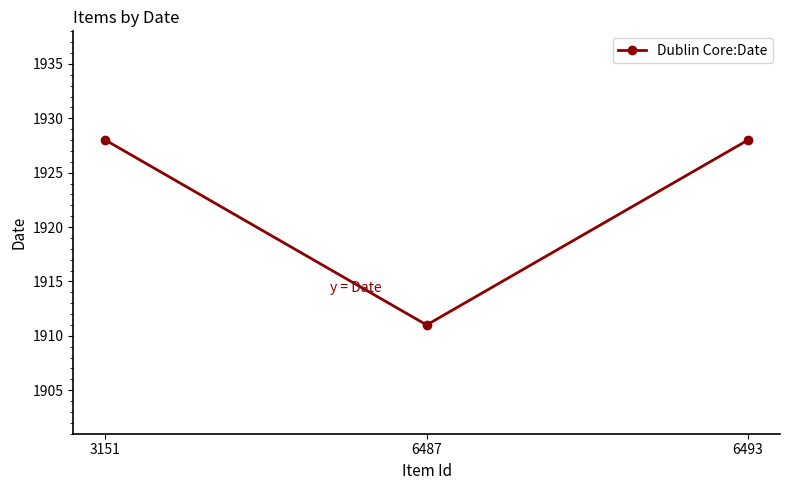

What is the value of the 3rd point from the left?

1928